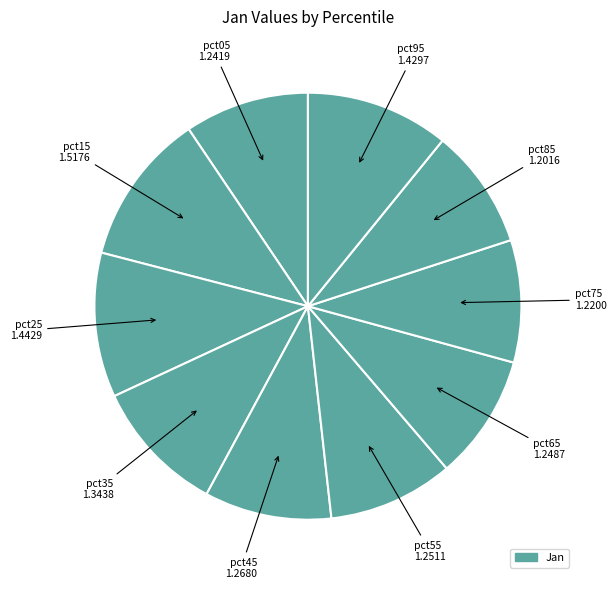

Count the number of slices in the pie.

10